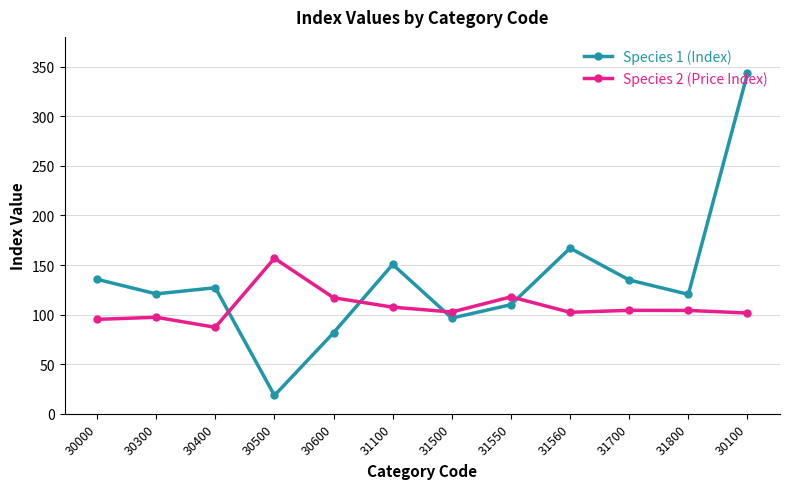

What value does the Species 2 (Price Index) series have at 31700?

104.3